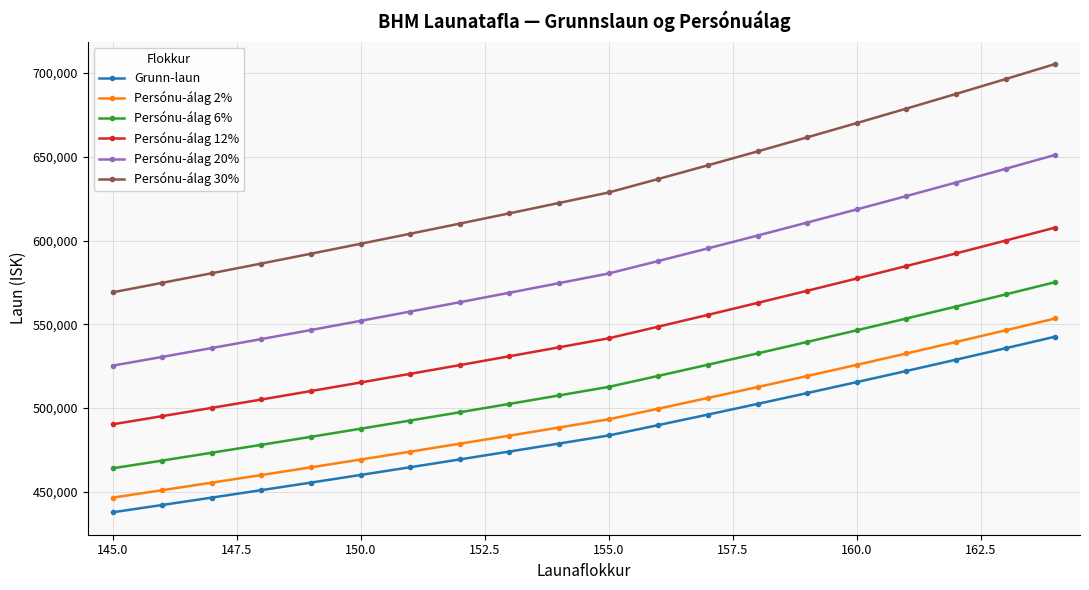

What is the average value of the Persónu-álag 12% series?

543526